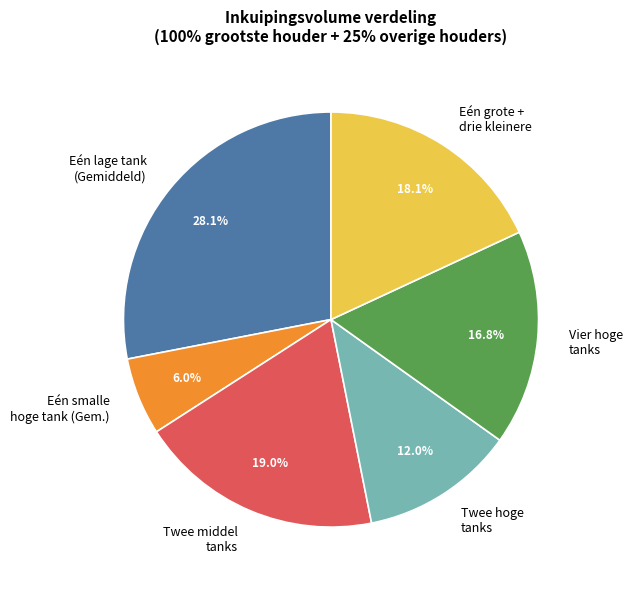

Is there a majority slice in this chart?

No